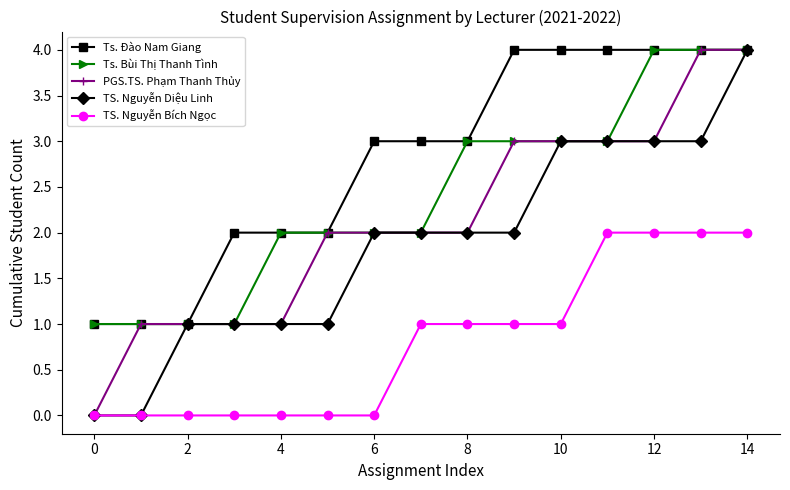

Reading right to left, what are all the values shown in this chart?

Ts. Đào Nam Giang: 4	4	4	4	4	4	3	3	3	2	2	2	1	1	1
Ts. Bùi Thị Thanh Tình: 4	4	4	3	3	3	3	2	2	2	2	1	1	1	1
PGS.TS. Phạm Thanh Thủy: 4	4	3	3	3	3	2	2	2	2	1	1	1	1	0
TS. Nguyễn Diệu Linh: 4	3	3	3	3	2	2	2	2	1	1	1	1	0	0
TS. Nguyễn Bích Ngọc: 2	2	2	2	1	1	1	1	0	0	0	0	0	0	0